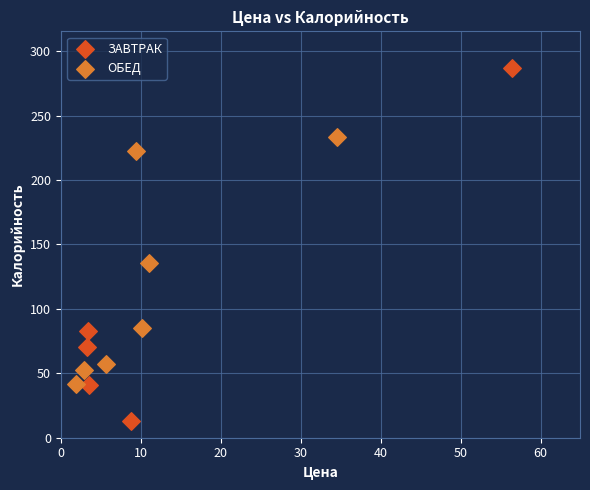

Which series contains the highest Y value?

ЗАВТРАК